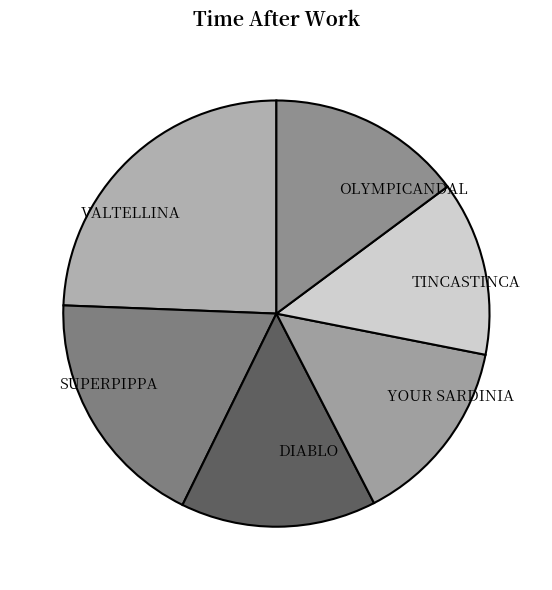

Between OLYMPICANDAL and YOUR SARDINIA, which is larger?

OLYMPICANDAL